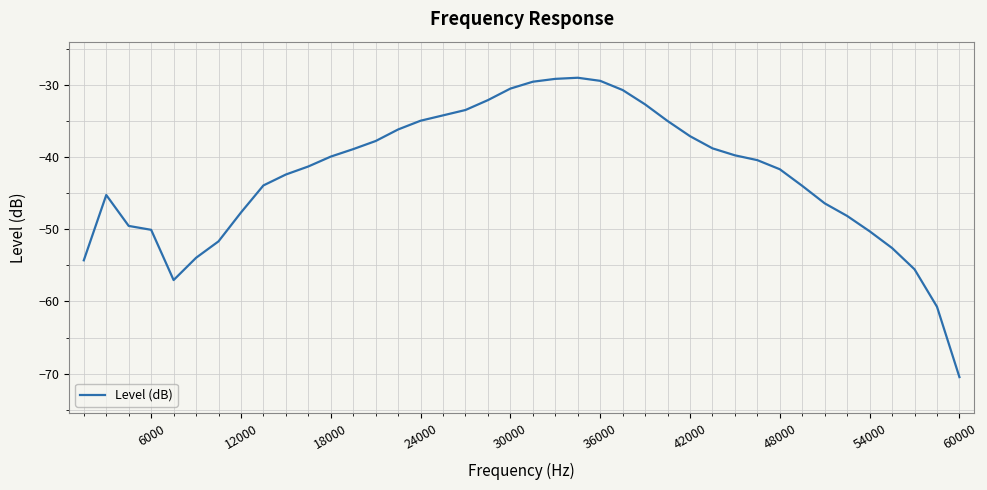

What is the smallest value displayed?

-70.5